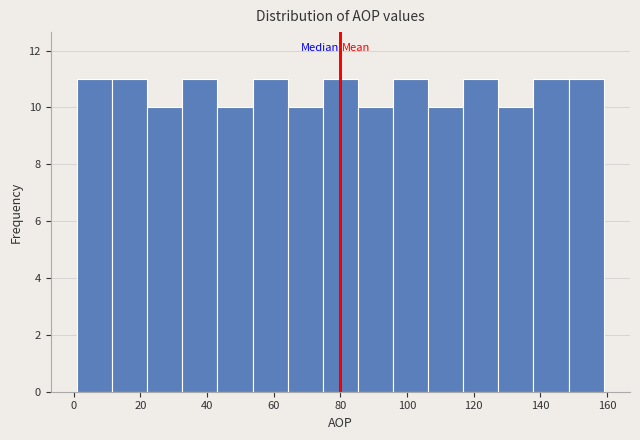

What is the height of the bar covering 12 to 22 on the x-axis? Neither the bar edges nor the heights are printed on the chart, so give them approximately, as read against the axes.

11